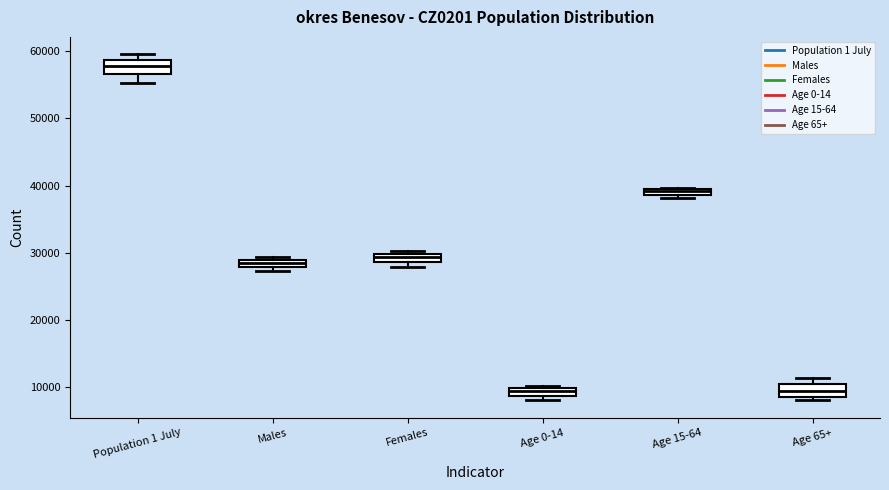

Which box's median line is the highest?

Population 1 July